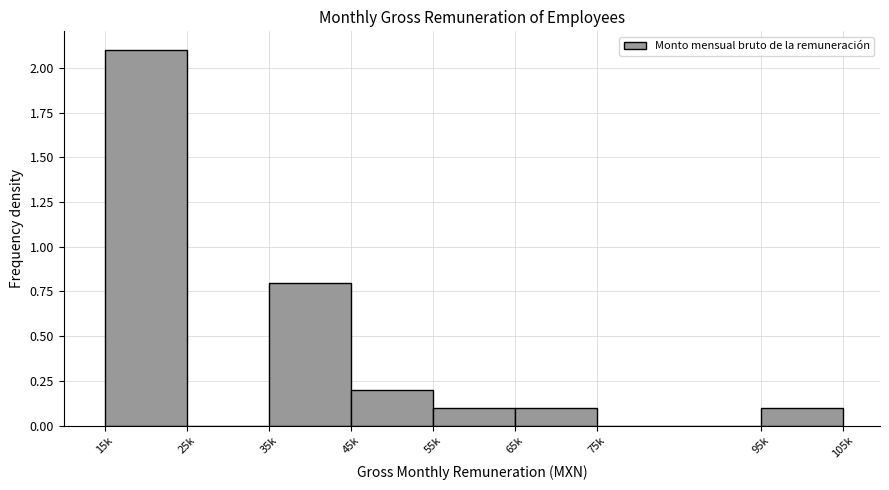

Reading left to right, what are all the values shown in this chart?

15k=2.1	25k=0.0	35k=0.8	45k=0.2	55k=0.1	65k=0.1	75k=0.0	95k=0.1